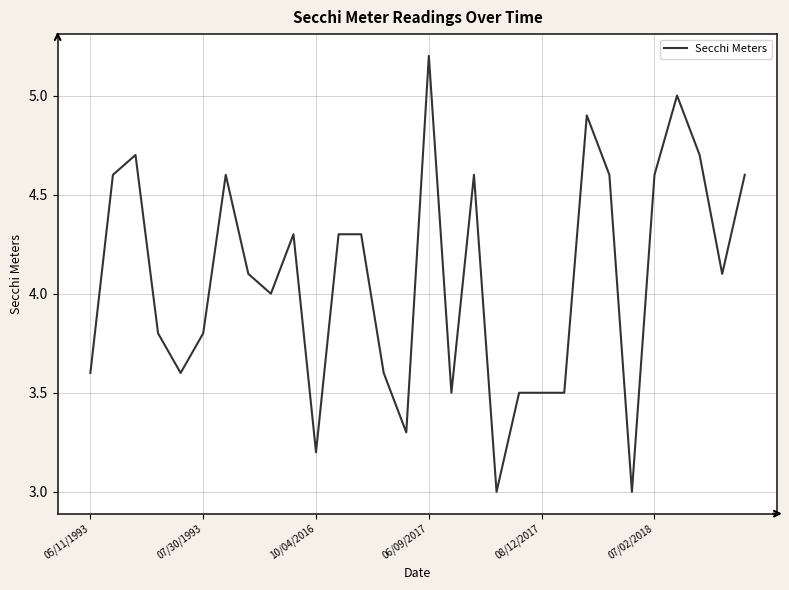

What is the greatest value displayed?

5.2